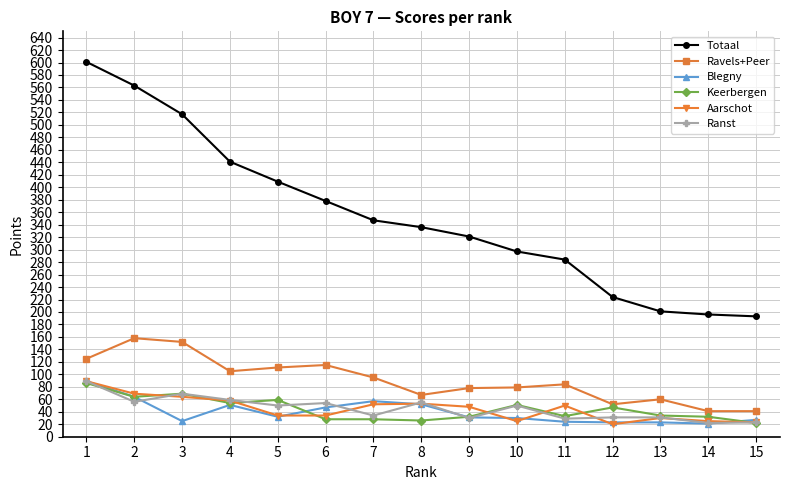

What is the maximum value shown in the chart?

601